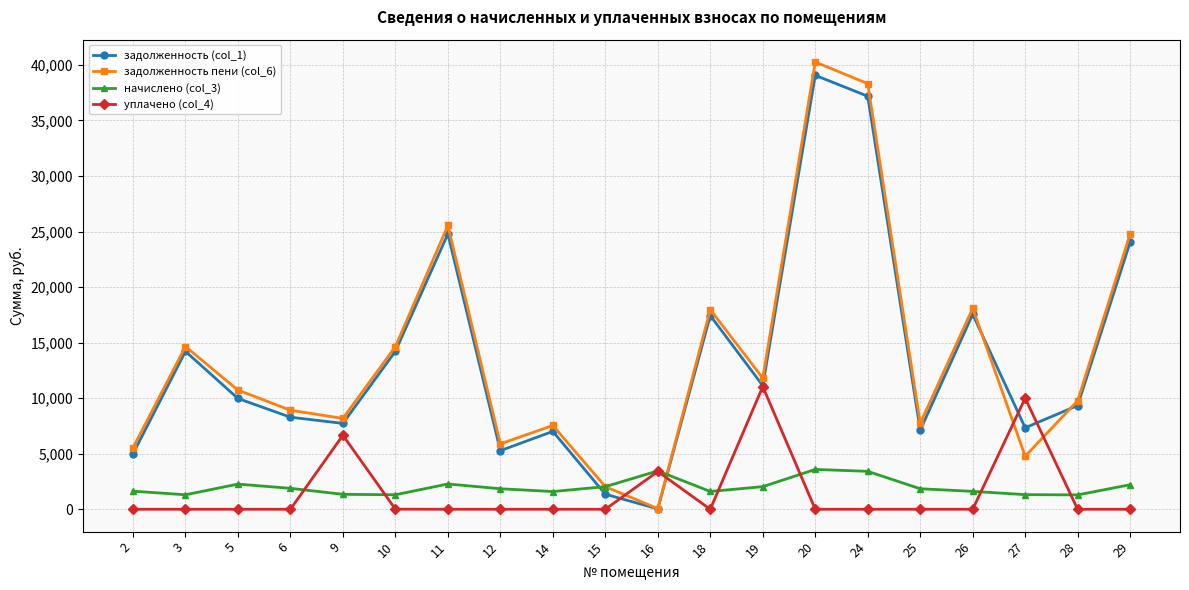

What is the sum of all задолженность пени (col_6) values?

277257.3